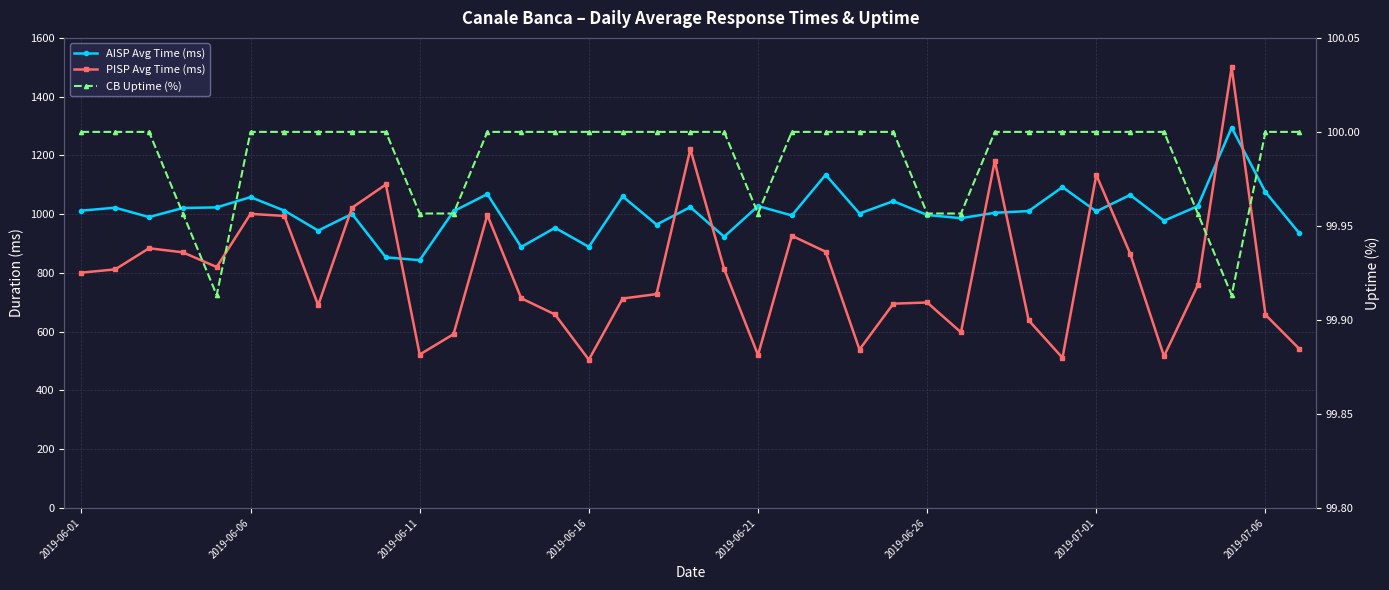

Is it true that AISP Avg Time (ms) equals 1393.6 at 31?

False